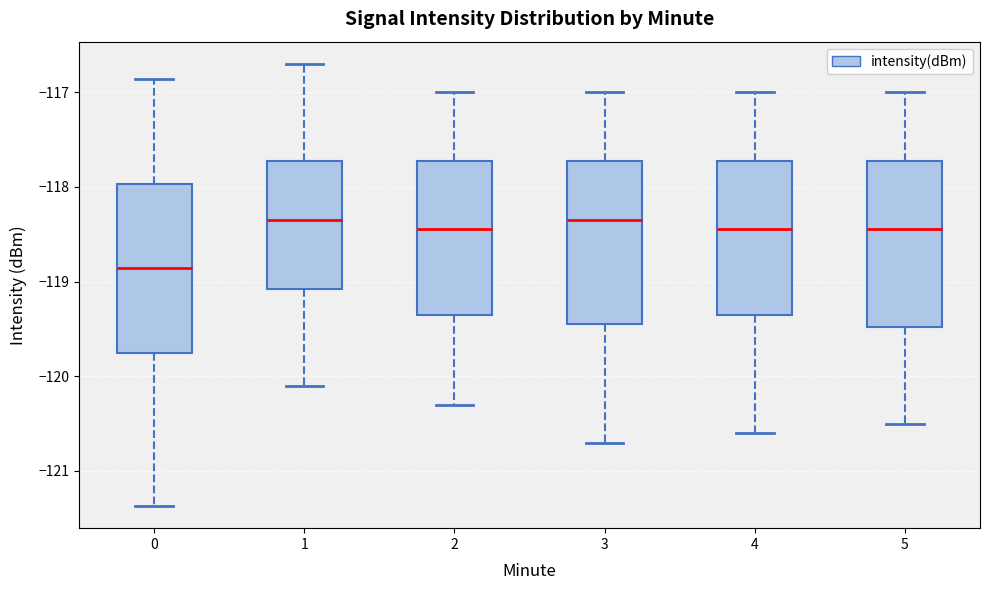

Reading left to right, transcribe this box plot: for each box, give where its median line is, the range the box spans, and where its two whiskers end, as read against the y-axis. The values are not printed on the chart, so give them approximately, as read against the axis.

0: median -118.9, box -119.8 to -118.0, whiskers -121.4 to -116.9
1: median -118.3, box -119.1 to -117.7, whiskers -120.1 to -116.7
2: median -118.4, box -119.3 to -117.7, whiskers -120.3 to -117.0
3: median -118.3, box -119.4 to -117.7, whiskers -120.7 to -117.0
4: median -118.4, box -119.3 to -117.7, whiskers -120.6 to -117.0
5: median -118.4, box -119.5 to -117.7, whiskers -120.5 to -117.0